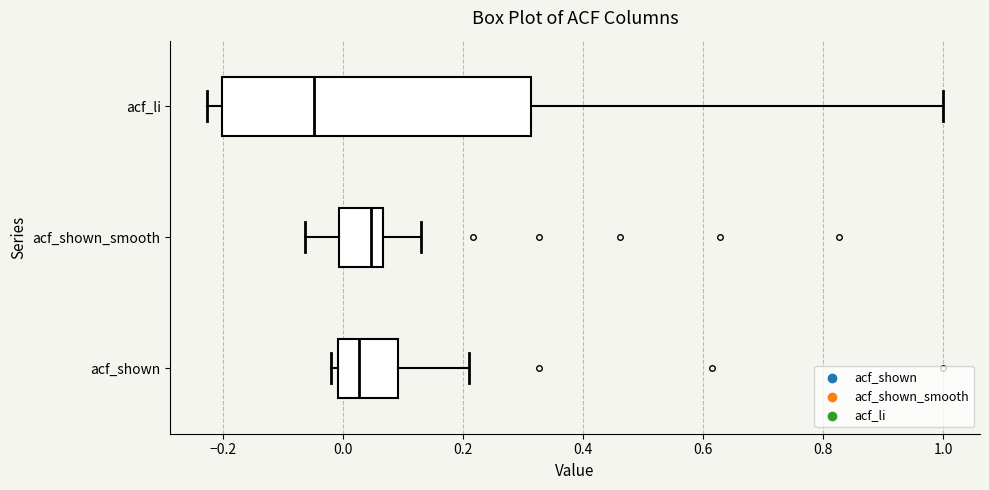

Reading bottom to top, transcribe this box plot: for each box, give where its median line is, the range the box spans, and where its two whiskers end, as read against the x-axis. The values are not printed on the chart, so give them approximately, as read against the axis.

acf_shown: median 0.02, box 0.00 to 0.10, whiskers -0.02 to 0.22
acf_shown_smooth: median 0.04, box 0.00 to 0.06, whiskers -0.06 to 0.12
acf_li: median -0.04, box -0.20 to 0.32, whiskers -0.22 to 1.00